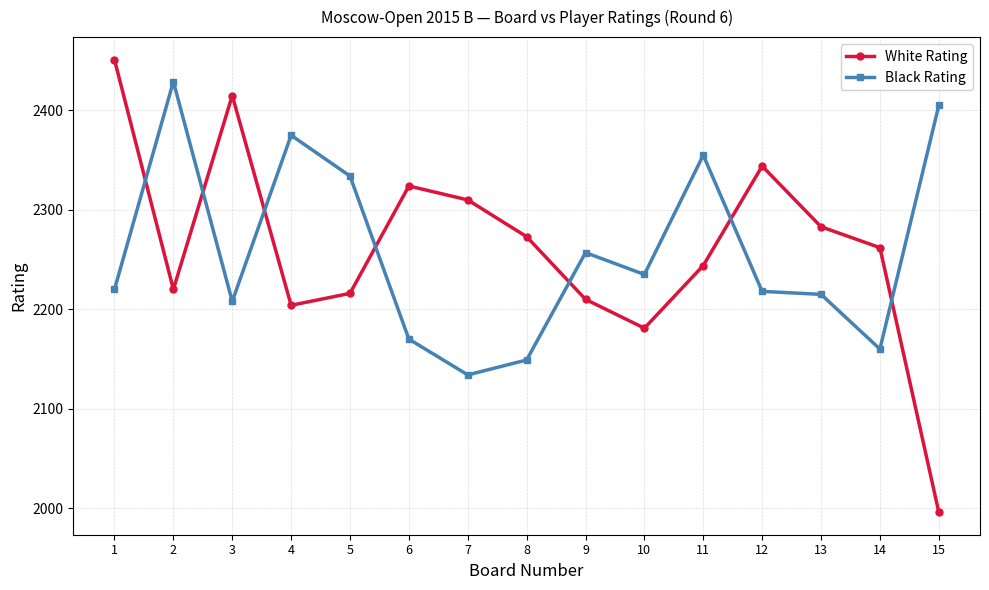

What is the greatest value displayed?

2451